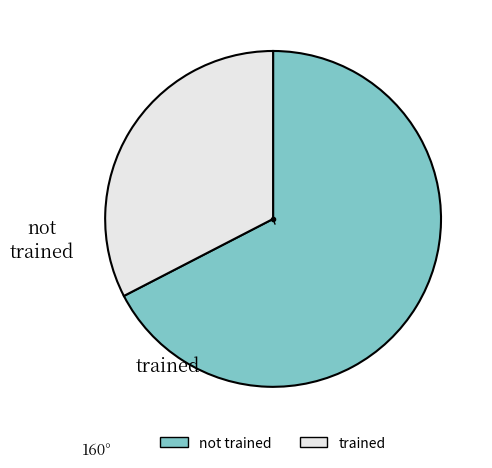

Is there a majority slice in this chart?

Yes